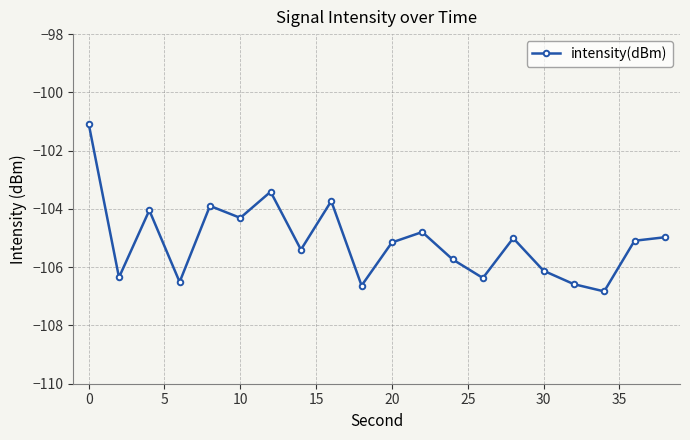

What is the value of the 11th point from the left?

-105.2